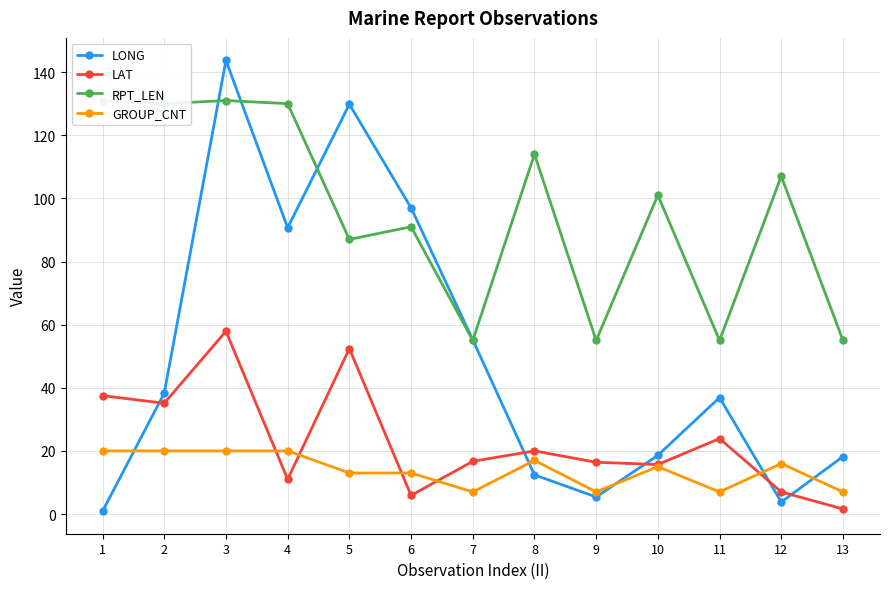

How many interior local valleys does the GROUP_CNT series have?

3